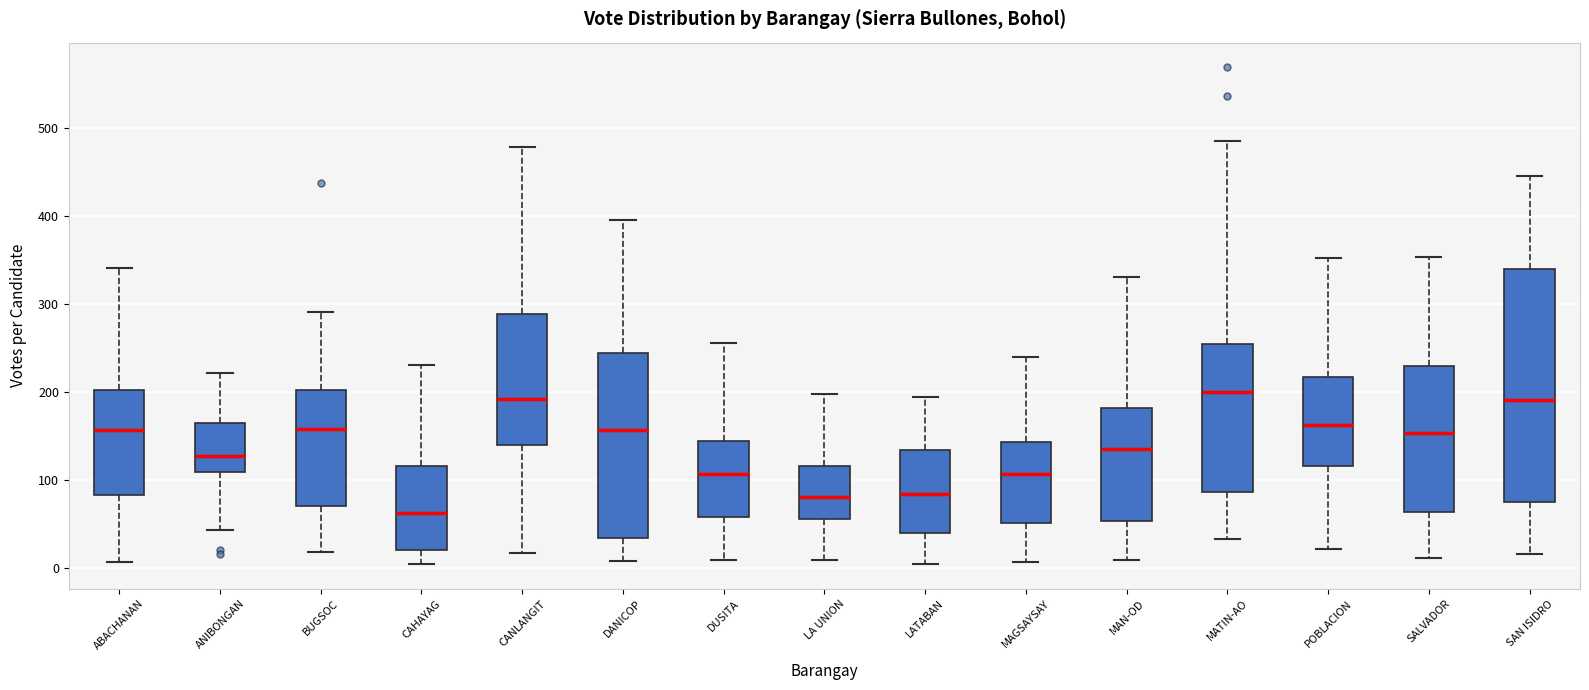

Where does the lower whisker of the box for CANLANGIT end on the y-axis? The values are not printed on the chart, so give them approximately, as read against the axis.

20